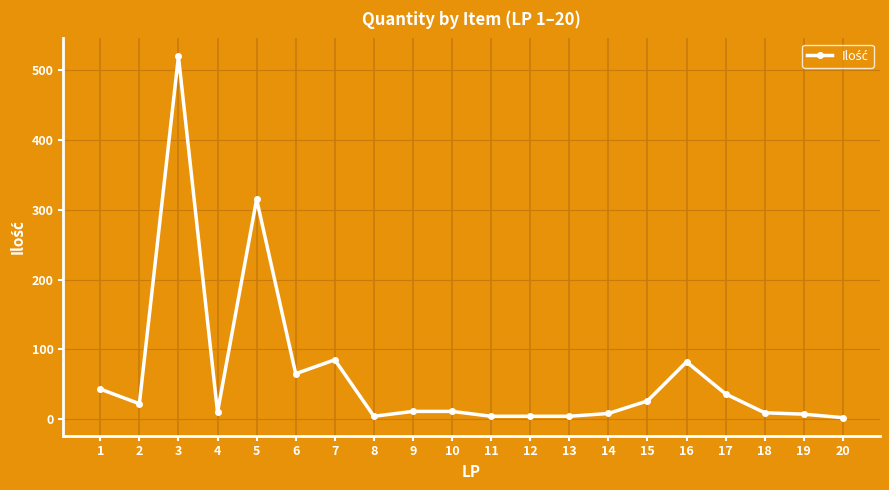

True or false: the data shows 37 at 16.

False